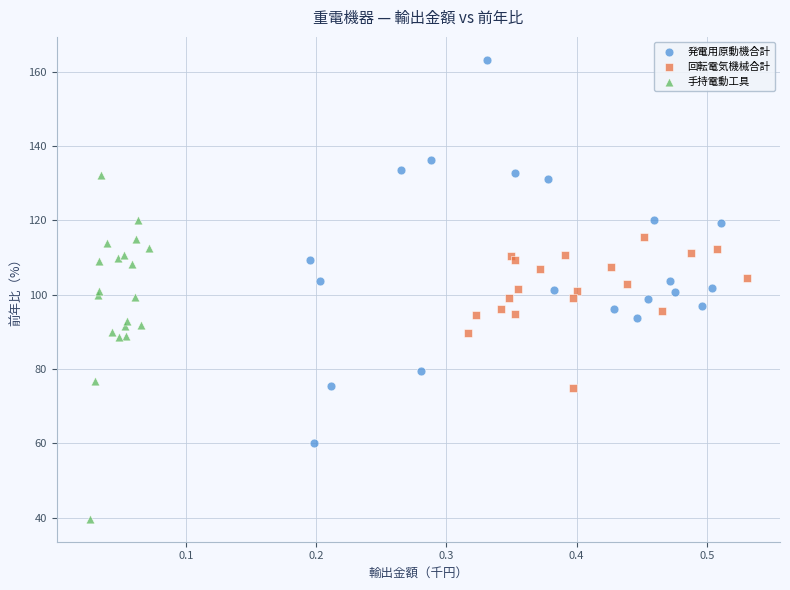

Which series reaches the minimum Y coordinate?

手持電動工具